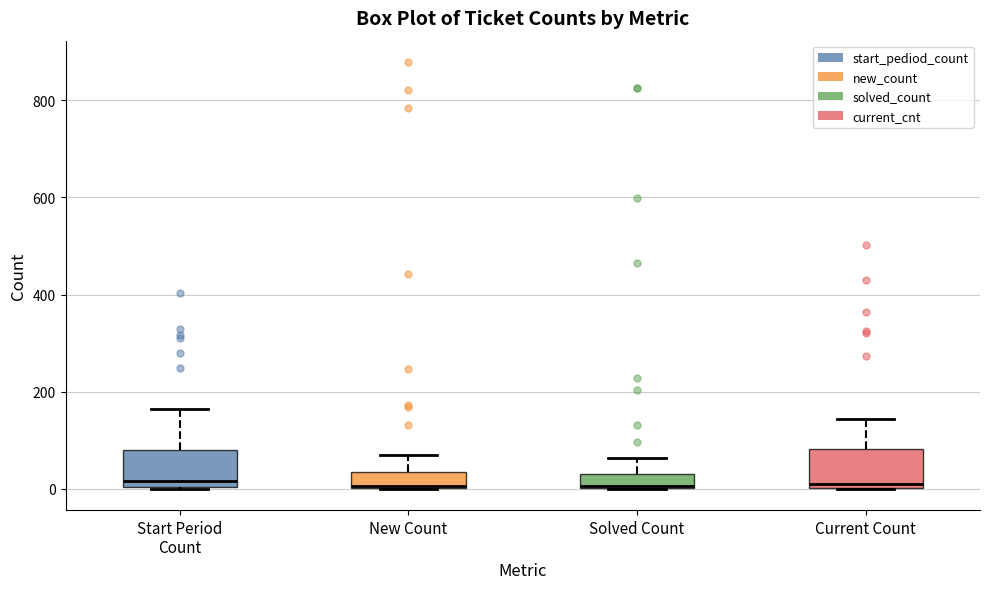

Where does the upper whisker of the box for Solved Count end on the y-axis? The values are not printed on the chart, so give them approximately, as read against the axis.

60